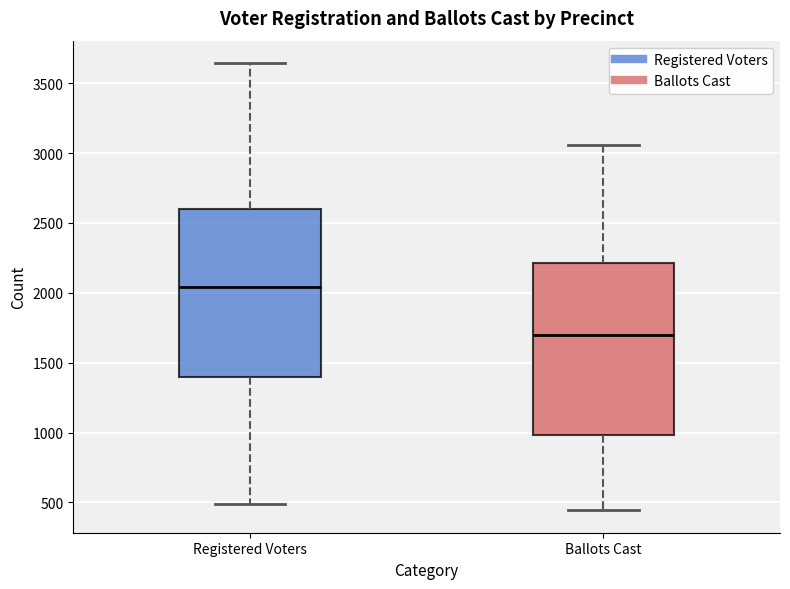

Reading left to right, read every box against the y-axis: the position of its median line, the range the box covers, and the ends of its whiskers. The values are not printed on the chart, so give them approximately, as read against the axis.

Registered Voters: median 2050, box 1400 to 2600, whiskers 500 to 3650
Ballots Cast: median 1700, box 1000 to 2200, whiskers 450 to 3050